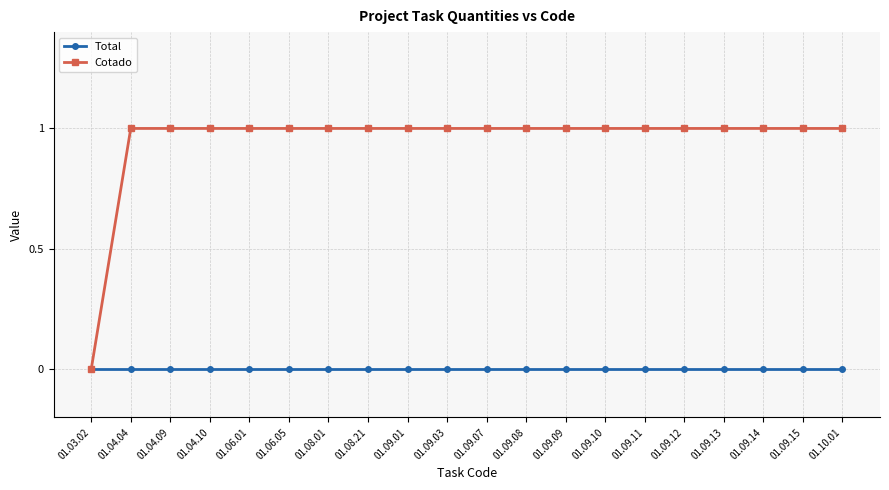

What is the approximate value of Cotado at 01.08.01?

1